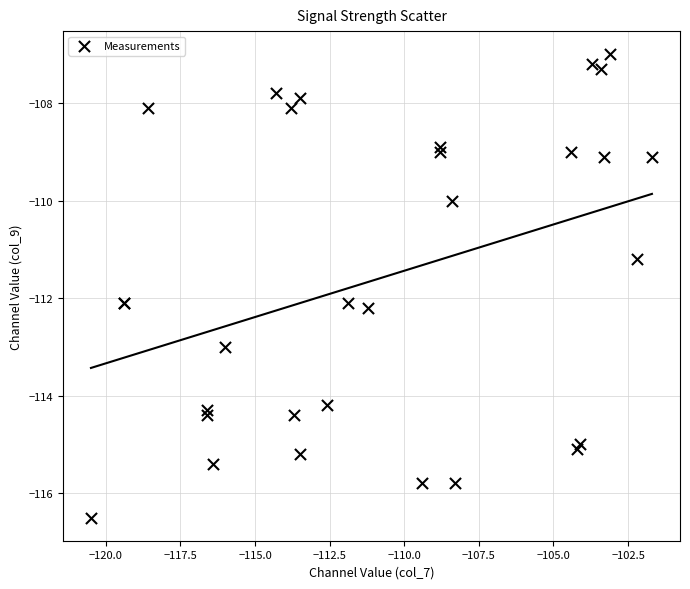

What Y value in the scatter plot is closest to -111?

-111.2